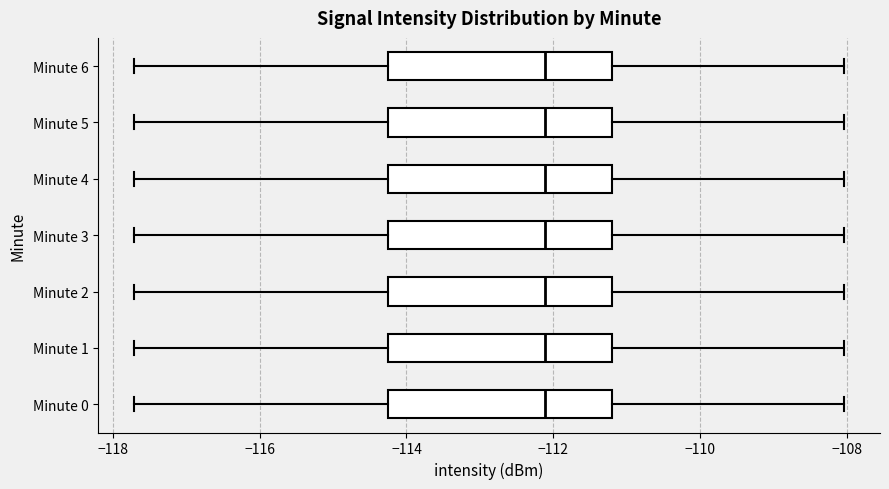

Reading bottom to top, read every box against the x-axis: the position of its median line, the range the box covers, and the ends of its whiskers. The values are not printed on the chart, so give them approximately, as read against the axis.

Minute 0: median -112.2, box -114.2 to -111.2, whiskers -117.8 to -108.0
Minute 1: median -112.2, box -114.2 to -111.2, whiskers -117.8 to -108.0
Minute 2: median -112.2, box -114.2 to -111.2, whiskers -117.8 to -108.0
Minute 3: median -112.2, box -114.2 to -111.2, whiskers -117.8 to -108.0
Minute 4: median -112.2, box -114.2 to -111.2, whiskers -117.8 to -108.0
Minute 5: median -112.2, box -114.2 to -111.2, whiskers -117.8 to -108.0
Minute 6: median -112.2, box -114.2 to -111.2, whiskers -117.8 to -108.0